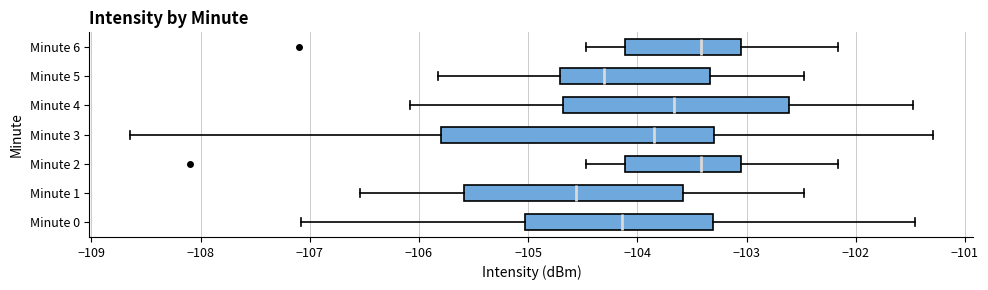

Comparing the boxes themselves (not the whiskers), which one is the widest?

Minute 3